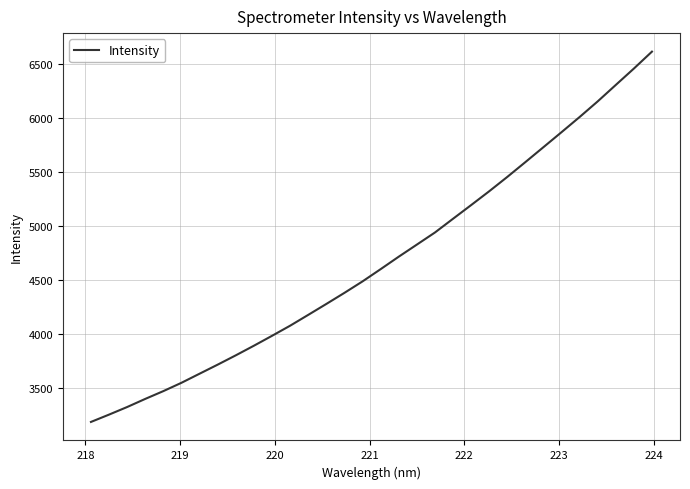

Is this an area chart (filled region under the line)?

No